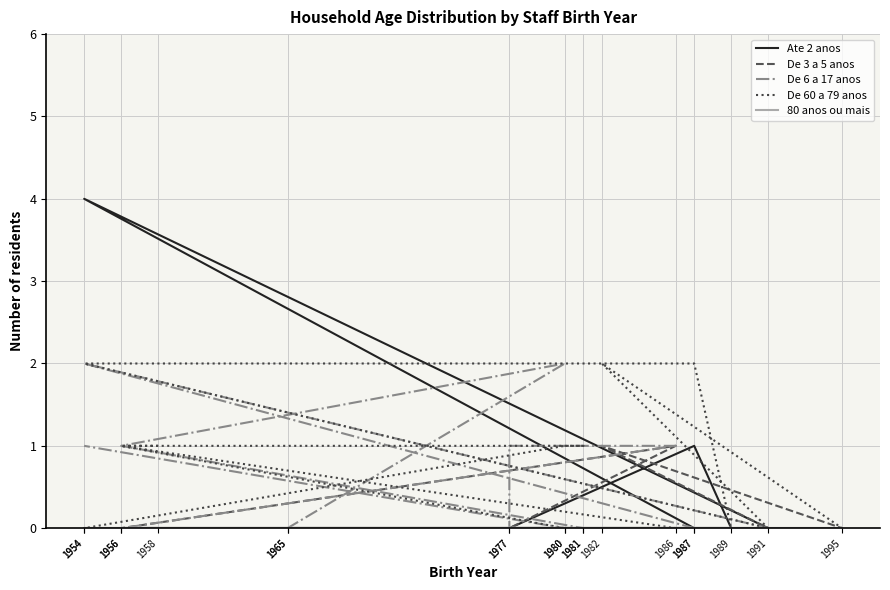

The value of De 6 a 17 anos at 1977 is 1. True or false?

True